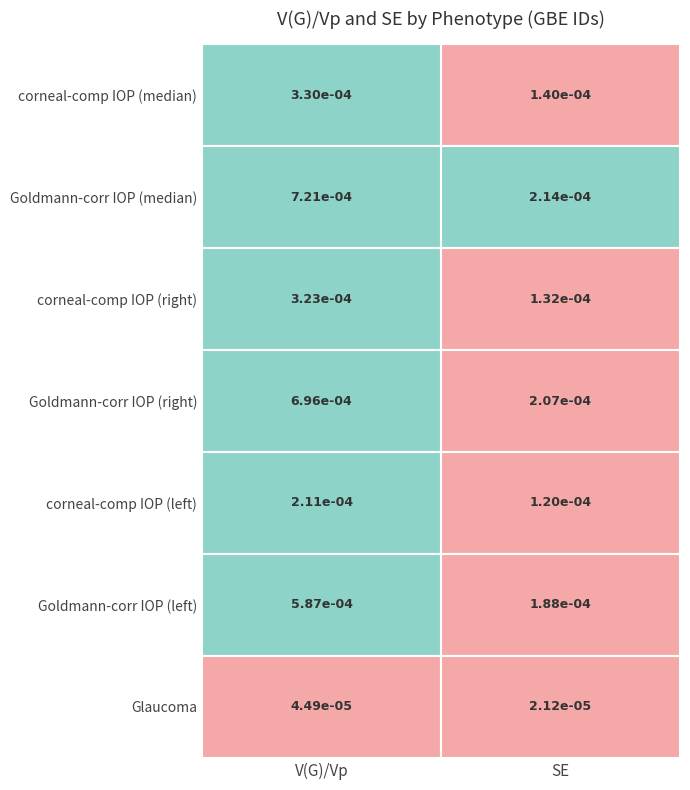

Is the value of V(G)/Vp at 4 greater than the value of SE at 1?

No